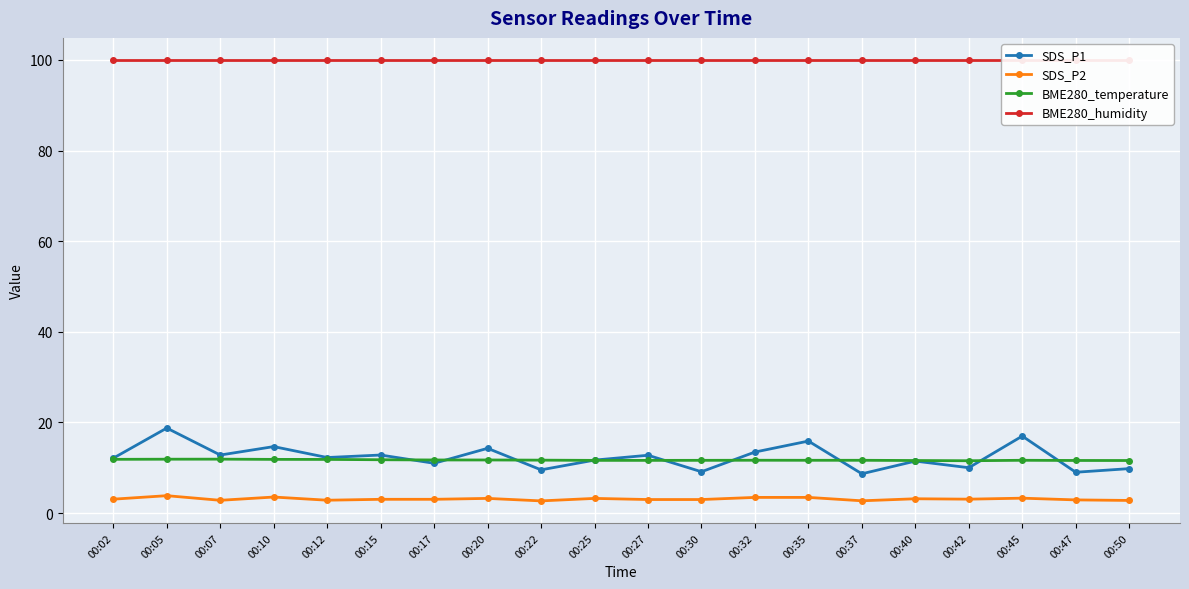

Which series ends up on top after the final intersection of SDS_P1 and BME280_temperature?

BME280_temperature